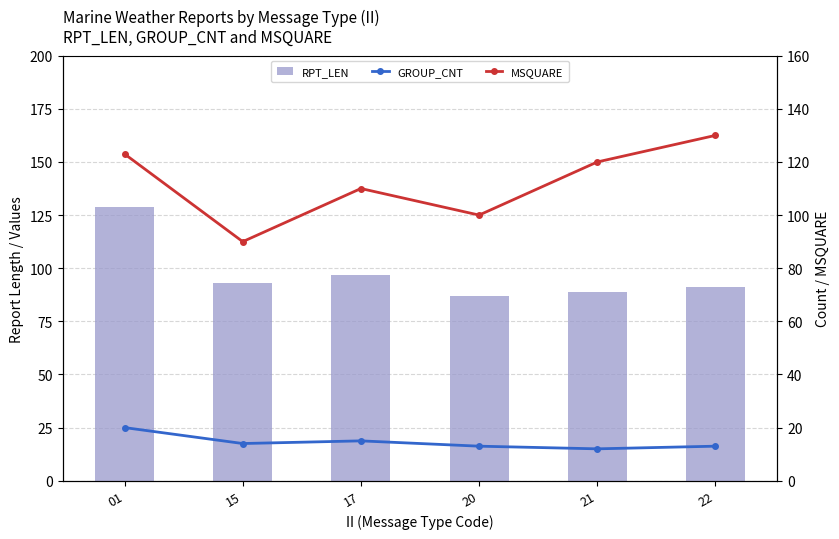

Between 01 and 21, which series saw the biggest shift?

RPT_LEN